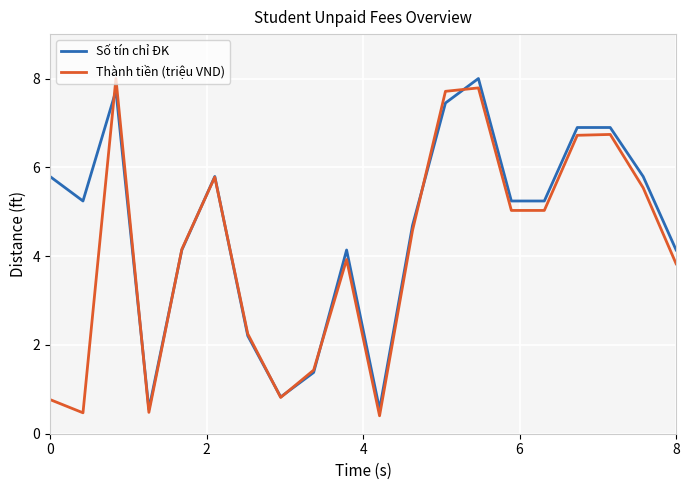

What is the lowest value of the Số tín chỉ ĐK series?

0.6